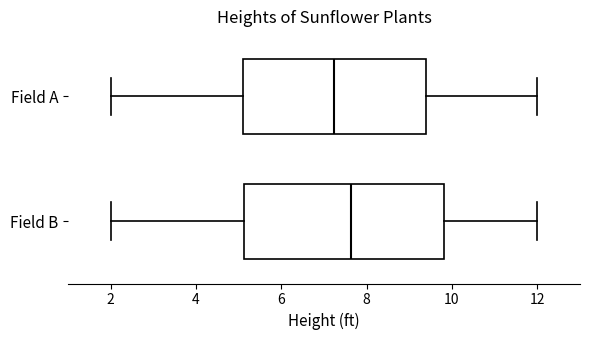

Where does the median line of the box for Field B sit on the x-axis? The values are not printed on the chart, so give them approximately, as read against the axis.

7.6